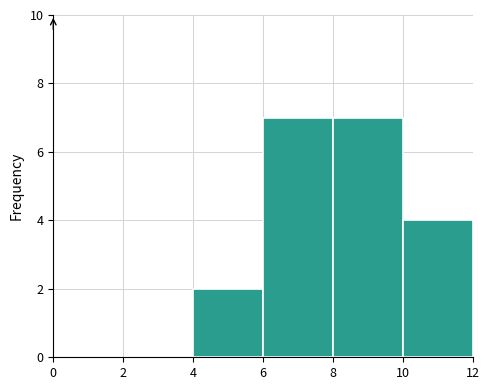

Reading left to right, list every bar in this chart as the range it spans on the x-axis followed by its height. The values are not printed on the chart, so give them approximately, as read against the axis.

4 to 6: 2
6 to 8: 7
8 to 10: 7
10 to 12: 4